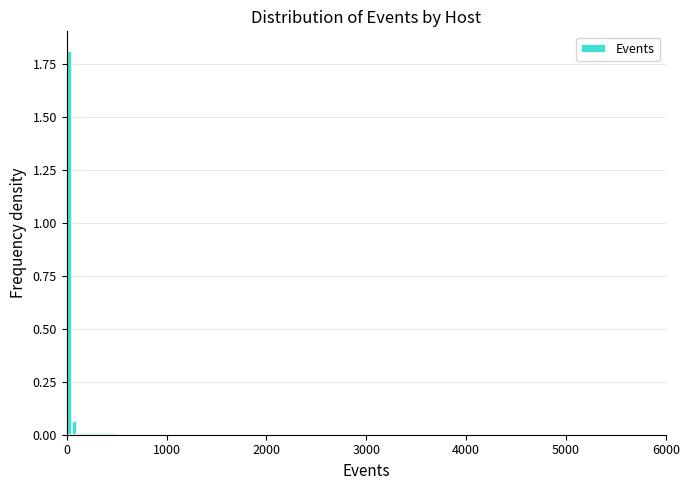

Read against the x-axis, roughly where is the centre of the tallest bar?

0